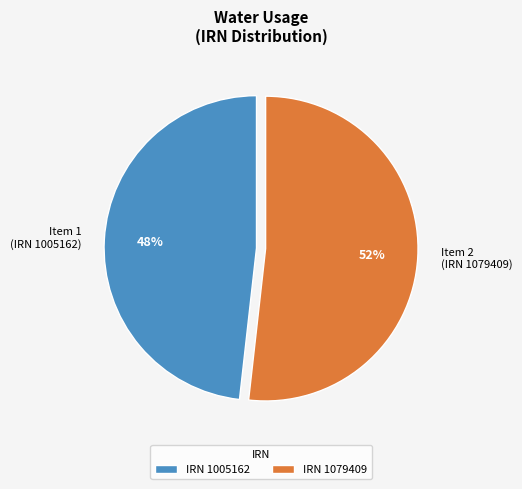

To the nearest percent, what is the difference between the Item 1 (IRN 1005162) and Item 2 (IRN 1079409) slice percentages?

4%